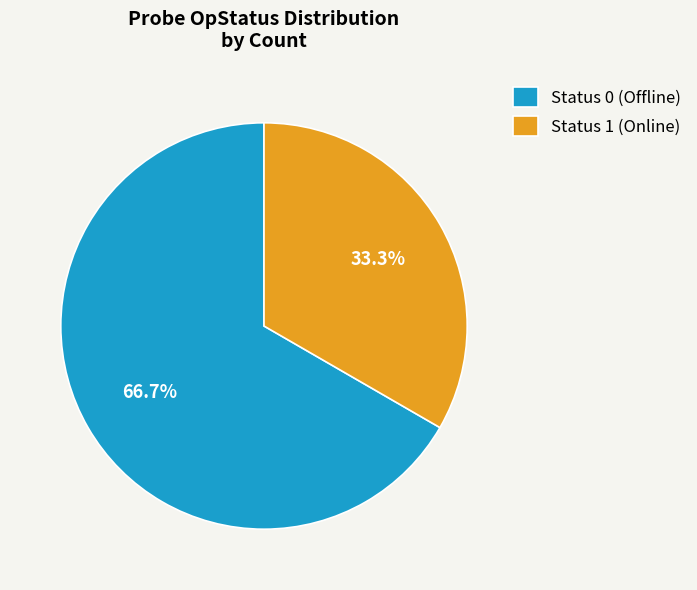

Rank the categories by value from lowest to highest.

Status 1 (Online), Status 0 (Offline)